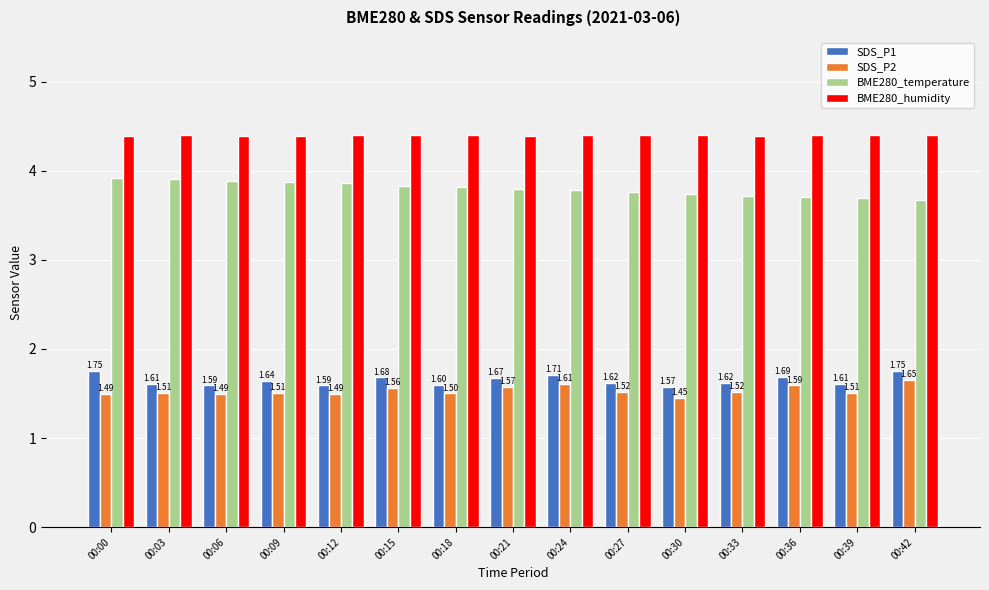

The SDS_P1 series shows 1.6 at 00:06. True or false?

True